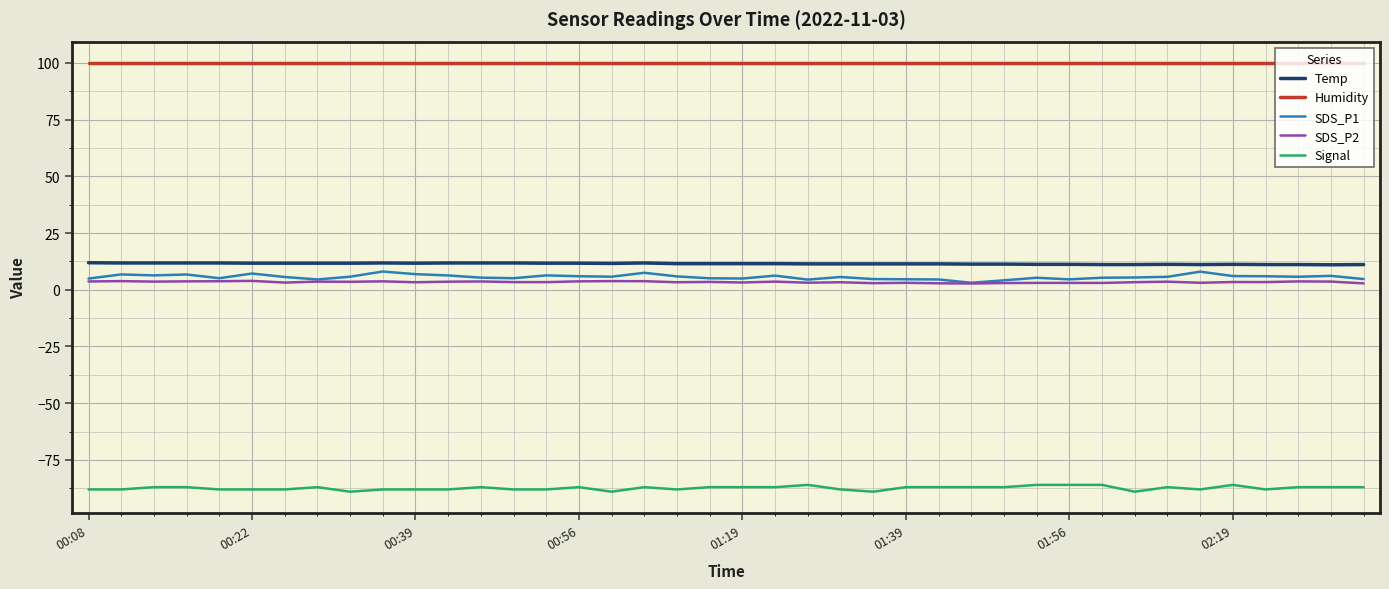

List the series in order of their peak value, lowest first.

Signal, SDS_P2, SDS_P1, Temp, Humidity